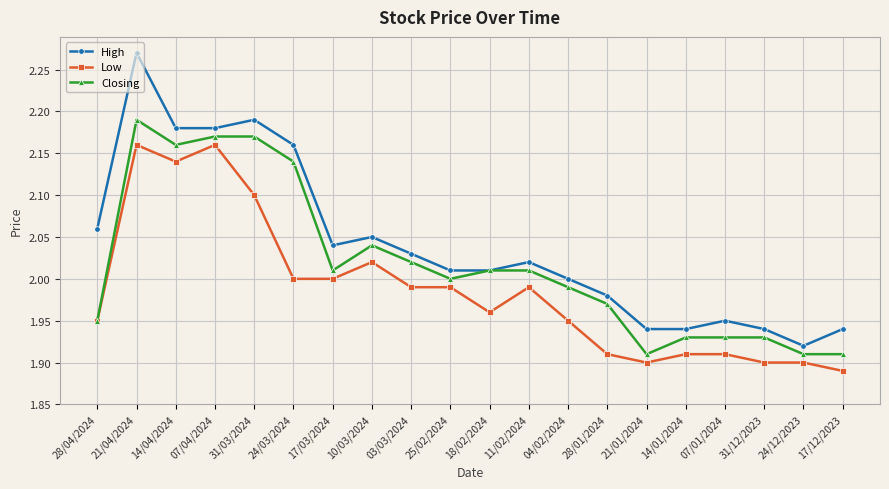

What position from the right is 07/01/2024?

4